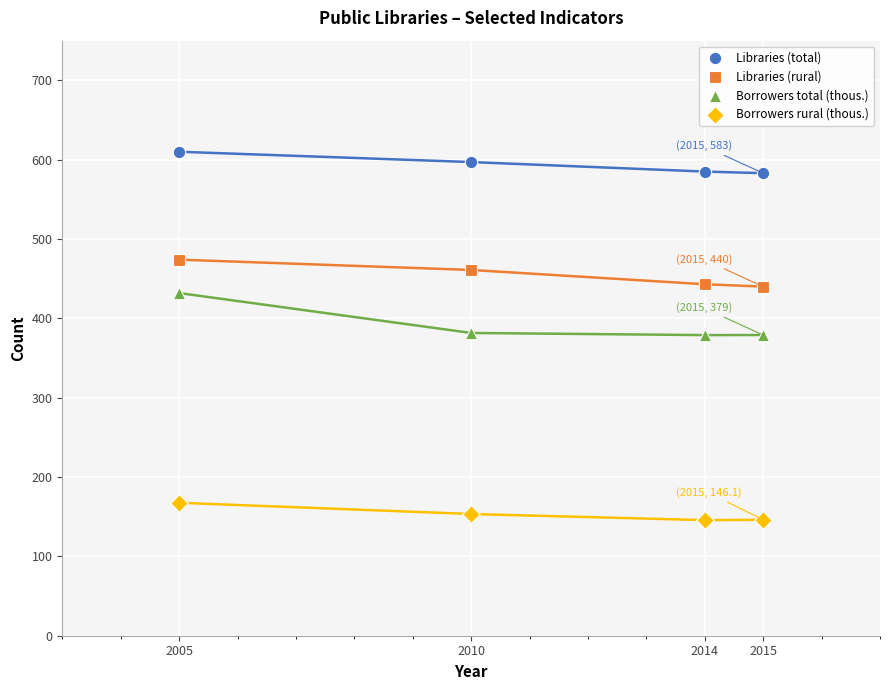

Which series reaches the maximum Y coordinate?

Libraries (total)